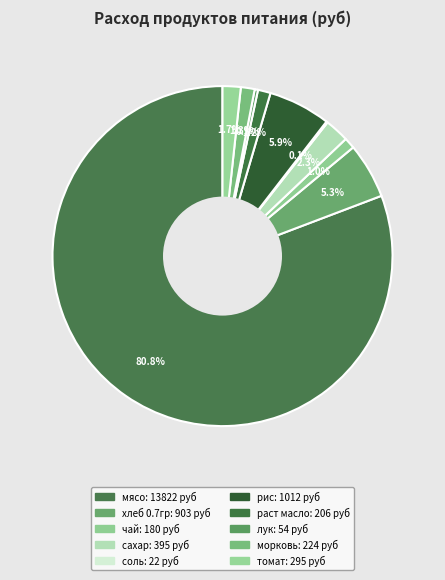

Does лук account for over 50% of the chart?

No